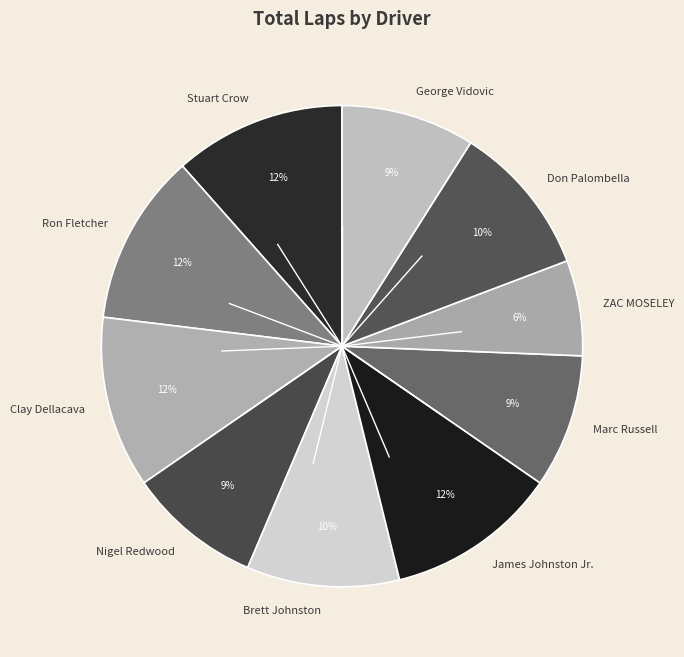

Between Brett Johnston and Stuart Crow, which is larger?

Stuart Crow